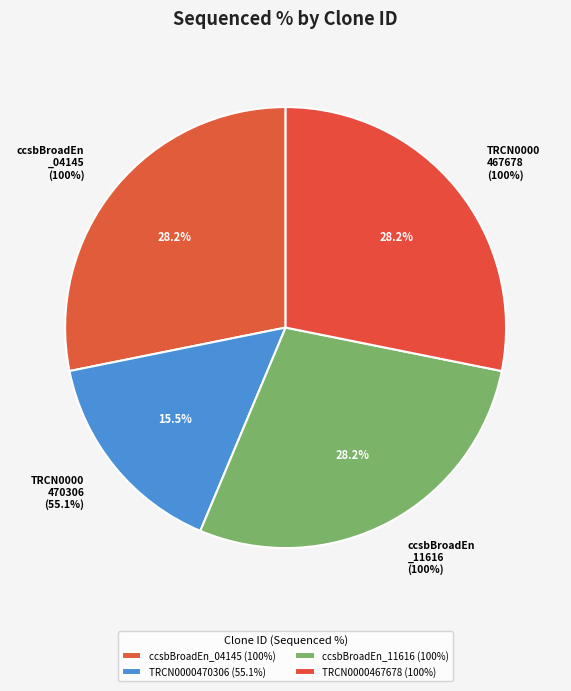

Which slice is the largest?

ccsbBroadEn_04145